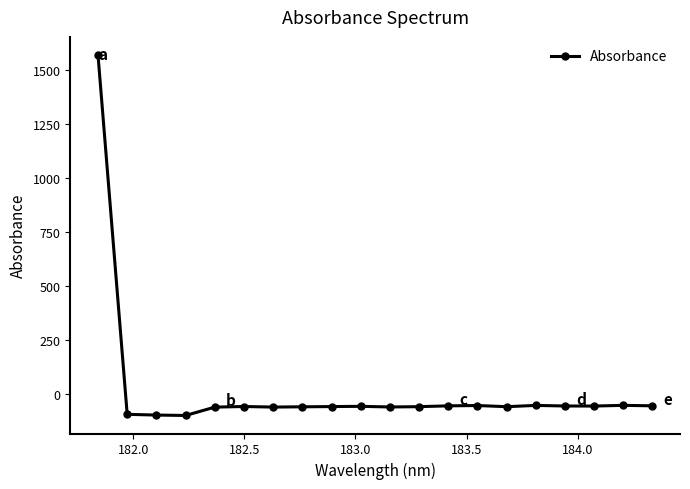

What is the value of the 13th point from the left?

-55.1